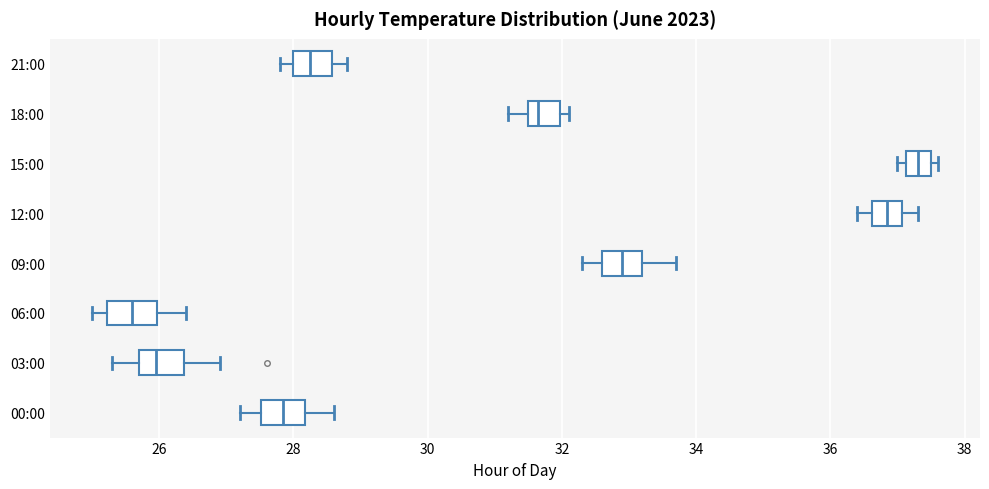

Reading bottom to top, read every box against the x-axis: the position of its median line, the range the box covers, and the ends of its whiskers. The values are not printed on the chart, so give them approximately, as read against the axis.

00:00: median 27.8, box 27.6 to 28.2, whiskers 27.2 to 28.6
03:00: median 26.0, box 25.8 to 26.4, whiskers 25.4 to 27.0
06:00: median 25.6, box 25.2 to 26.0, whiskers 25.0 to 26.4
09:00: median 33.0, box 32.6 to 33.2, whiskers 32.4 to 33.8
12:00: median 36.8, box 36.6 to 37.0, whiskers 36.4 to 37.4
15:00: median 37.4, box 37.2 to 37.6, whiskers 37.0 to 37.6 (just right of the box's right edge)
18:00: median 31.6 (just right of the box's left edge), box 31.6 to 32.0, whiskers 31.2 to 32.2
21:00: median 28.2, box 28.0 to 28.6, whiskers 27.8 to 28.8